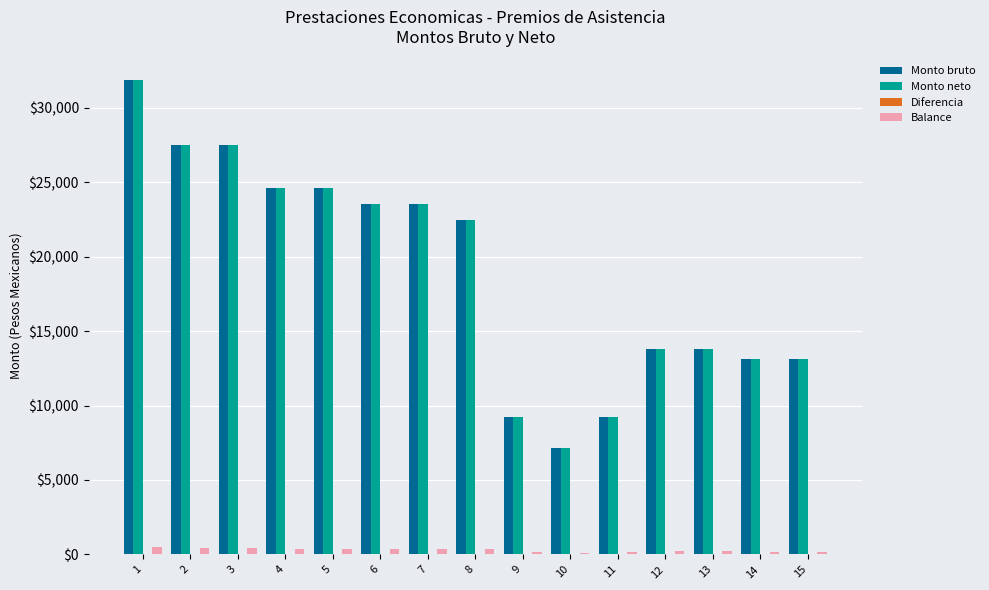

What is the sum of all Balance values?

4278.3